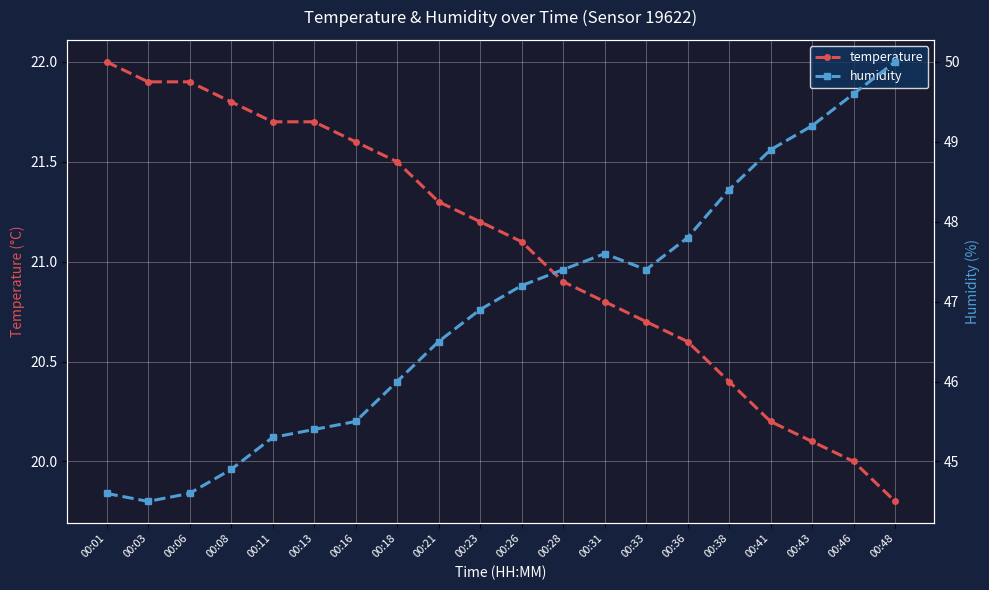

List the labels in order of temperature value, largest first.

00:01, 00:03, 00:06, 00:08, 00:11, 00:13, 00:16, 00:18, 00:21, 00:23, 00:26, 00:28, 00:31, 00:33, 00:36, 00:38, 00:41, 00:43, 00:46, 00:48